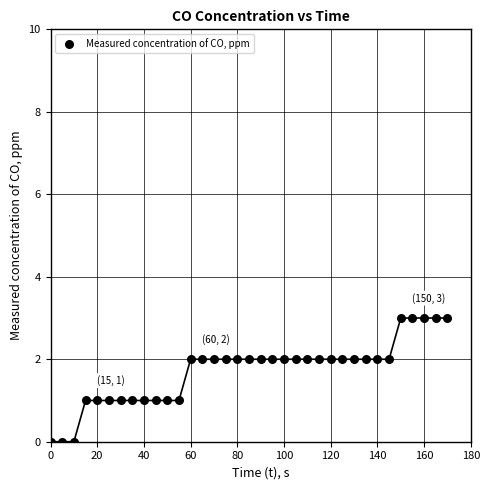

What is the range of X values (max minus min)?

170